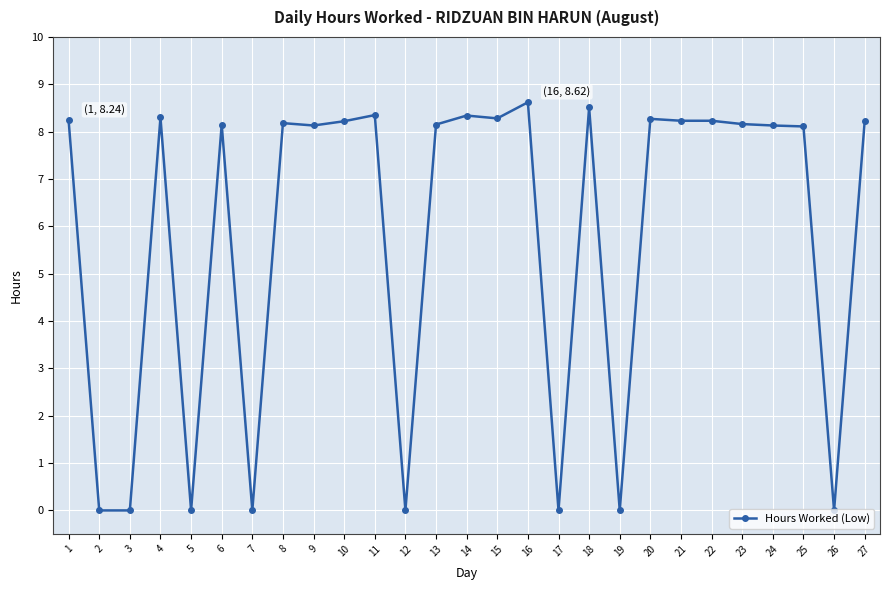

What is the sum of the values at 26 and 21?

8.2